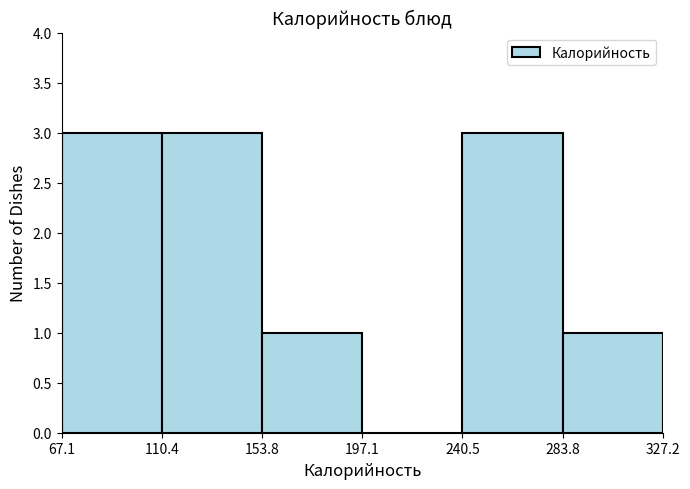

What is the height of the bar covering 110.4 to 153.8 on the x-axis? The values are not printed on the chart, so give them approximately, as read against the axis.

3